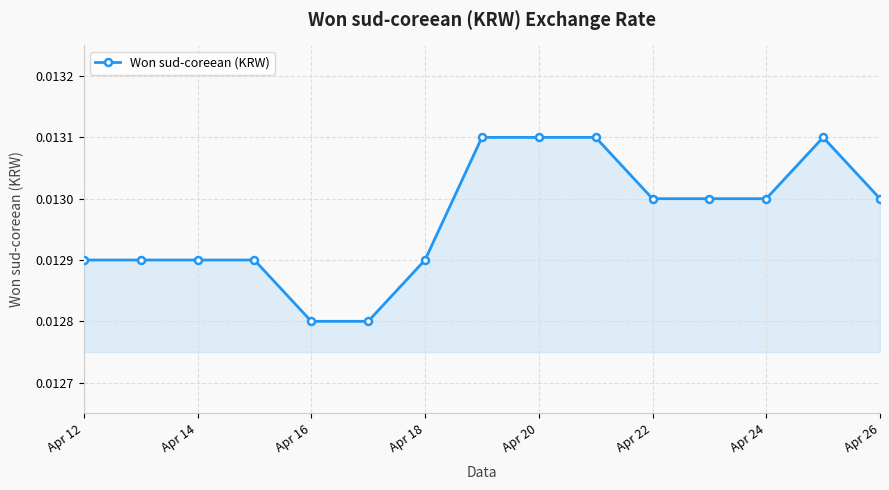

Count the values in the range 0 to 1.

15